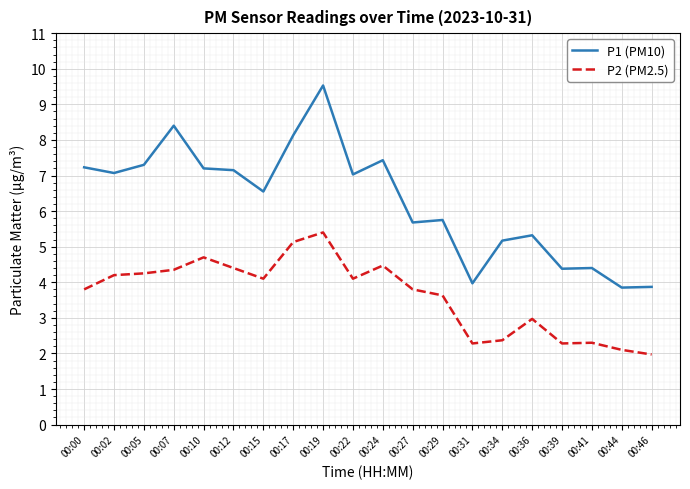

Which label corresponds to the largest value in the chart?

00:19